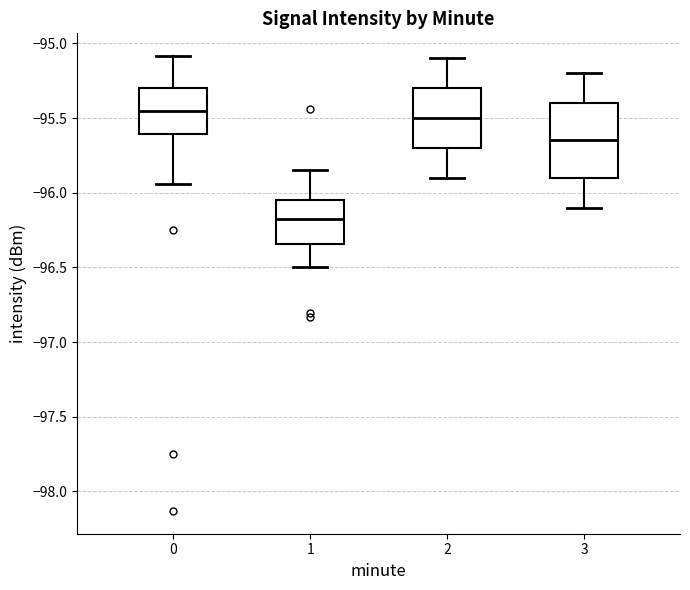

Comparing the boxes themselves (not the whiskers), which one is the tallest?

3